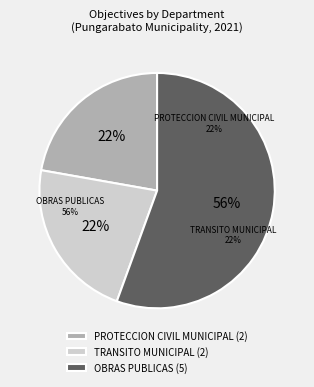

Which slice is the largest?

OBRAS PUBLICAS